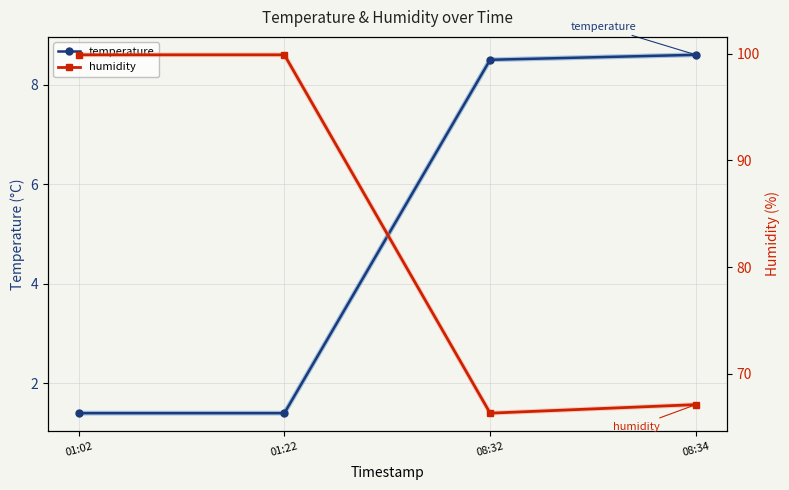

What is the value of the humidity point at the 1st from the left?

99.9